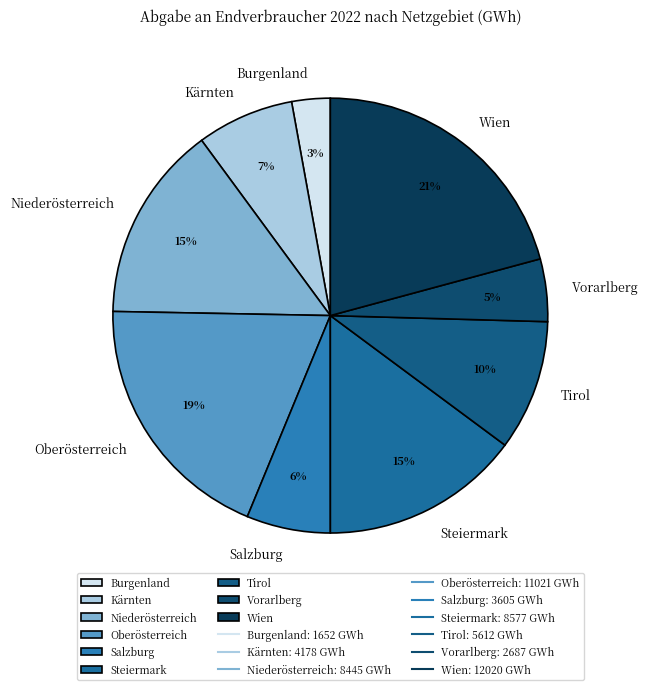

Between Niederösterreich and Kärnten, which is larger?

Niederösterreich